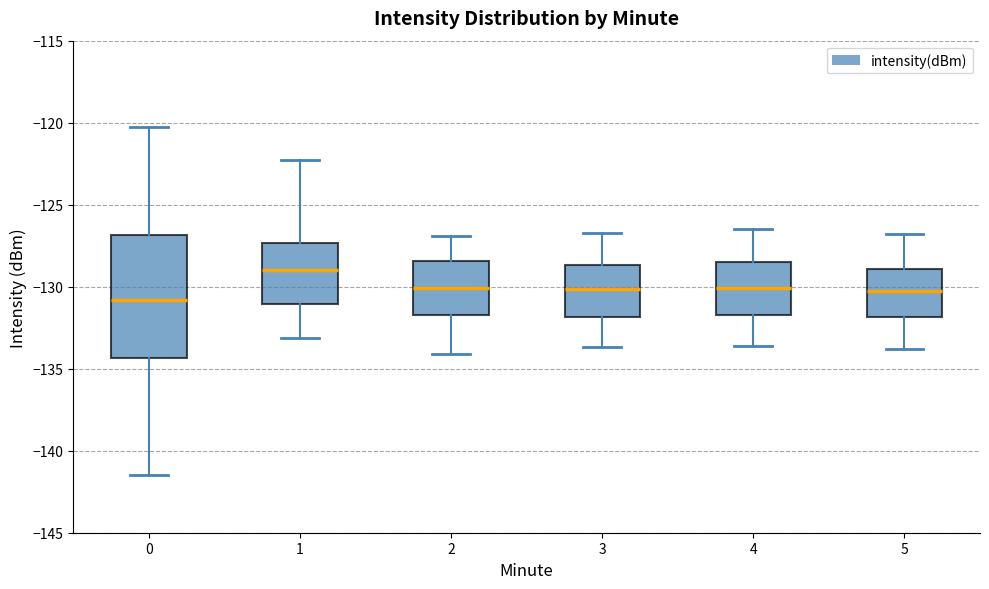

Reading left to right, read every box against the y-axis: the position of its median line, the range the box covers, and the ends of its whiskers. The values are not printed on the chart, so give them approximately, as read against the axis.

0: median -131.0, box -134.5 to -127.0, whiskers -141.5 to -120.5
1: median -129.0, box -131.0 to -127.5, whiskers -133.0 to -122.5
2: median -130.0, box -131.5 to -128.5, whiskers -134.0 to -127.0
3: median -130.0, box -132.0 to -128.5, whiskers -133.5 to -126.5
4: median -130.0, box -131.5 to -128.5, whiskers -133.5 to -126.5
5: median -130.0, box -132.0 to -129.0, whiskers -134.0 to -127.0